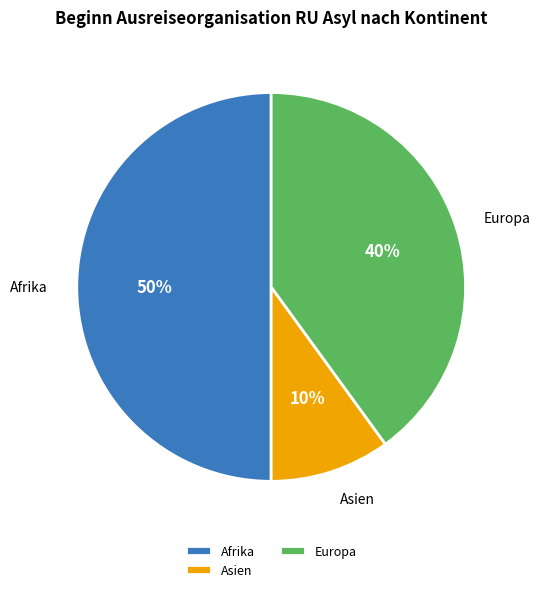

To the nearest percent, what is the average slice percentage?

33%